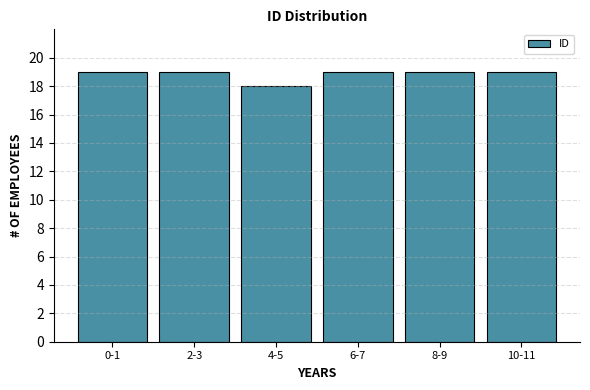

Reading left to right, transcribe all the data shown in this chart.

19	19	18	19	19	19